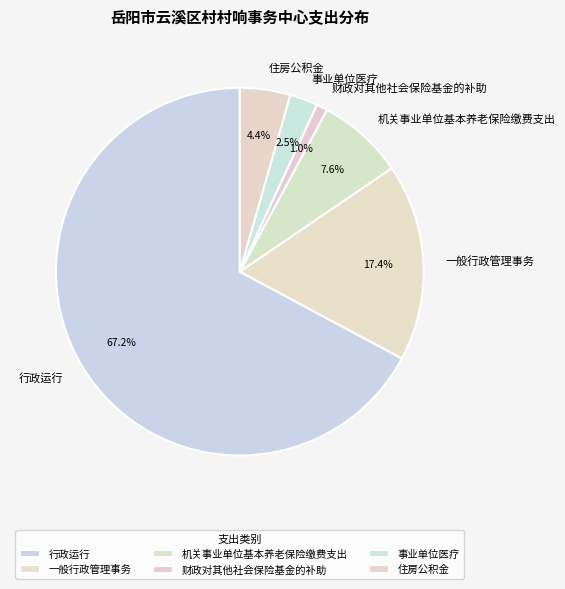

The 财政对其他社会保险基金的补助 slice represents 13% of the pie. True or false?

False